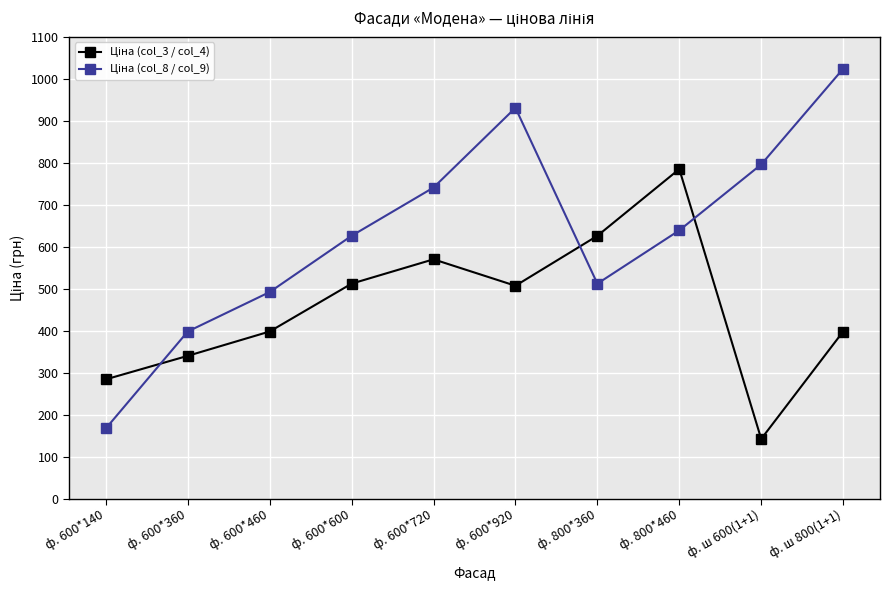

What is the label of the 8th point from the left?

ф. 800*460